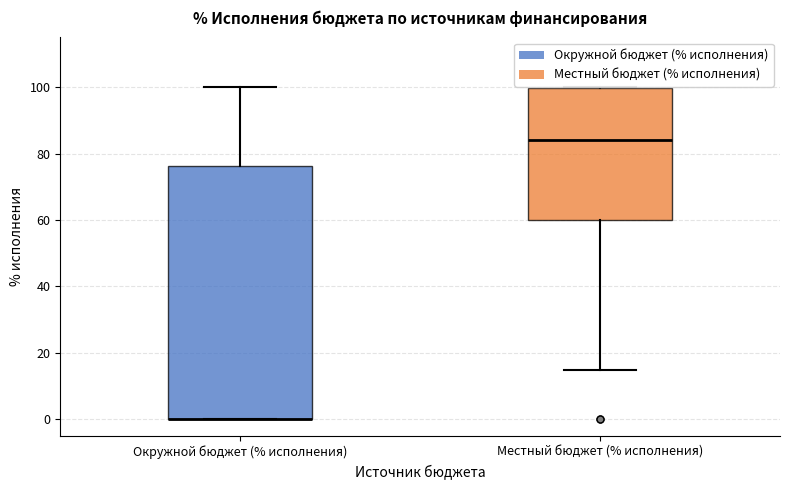

Where is the lower edge of the box for Местный бюджет (% исполнения) on the y-axis? The values are not printed on the chart, so give them approximately, as read against the axis.

60